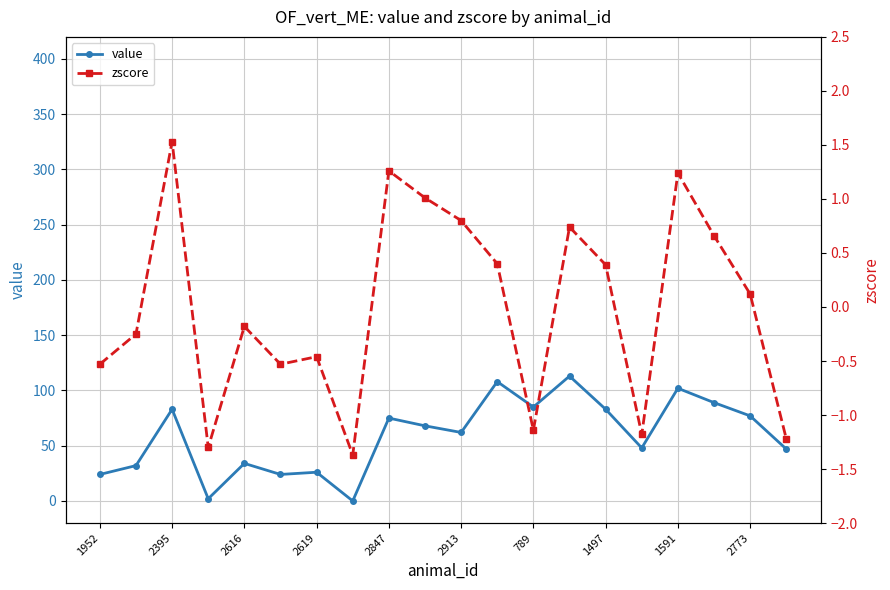

True or false: value has a value of 39 at 2773.

False